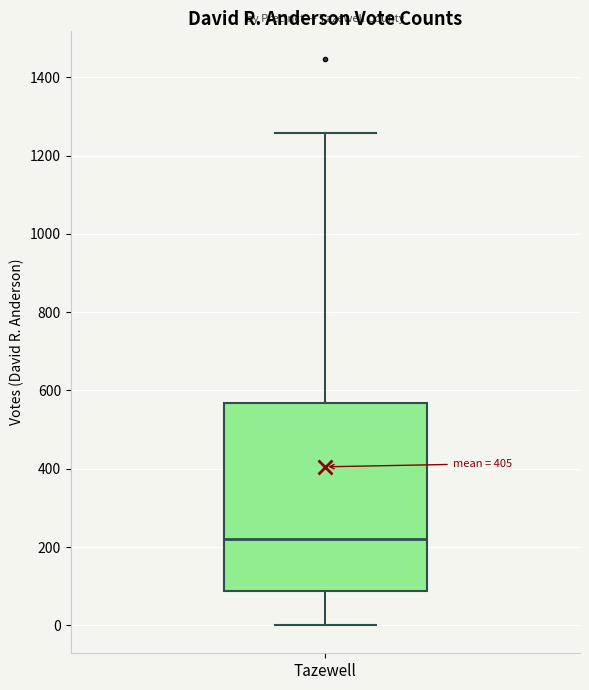

Where does the lower whisker of the box for Tazewell end on the y-axis? The values are not printed on the chart, so give them approximately, as read against the axis.

0